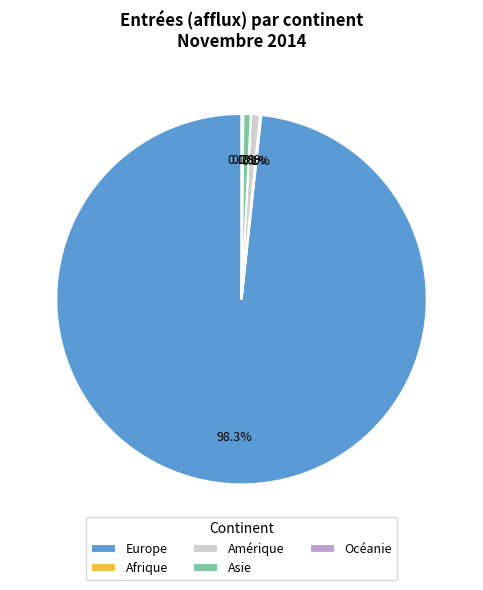

What is the largest slice in the pie chart?

Europe